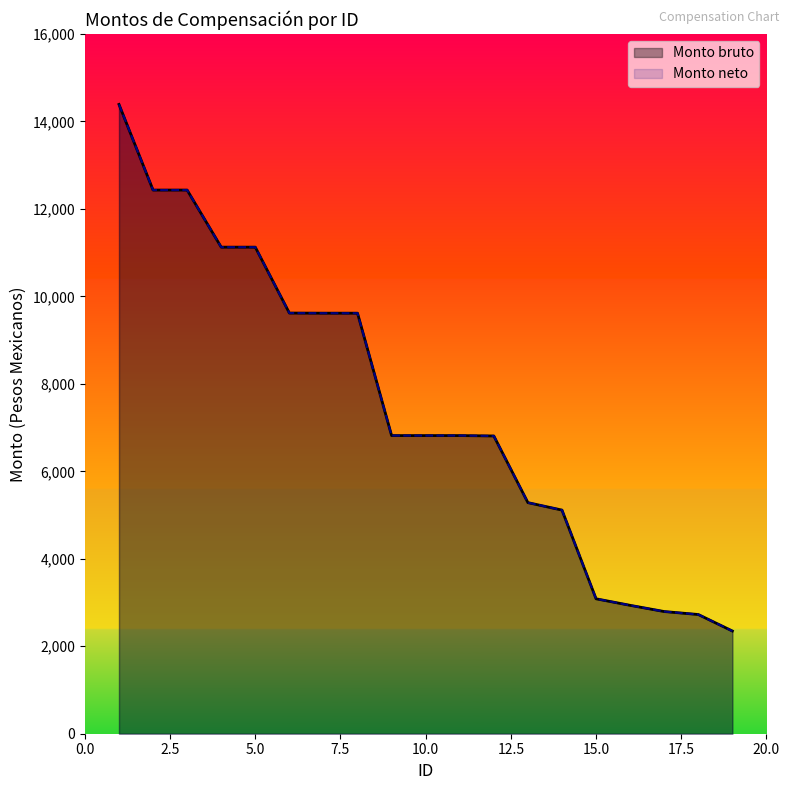

Does the chart display data point markers on the line(s)?

No